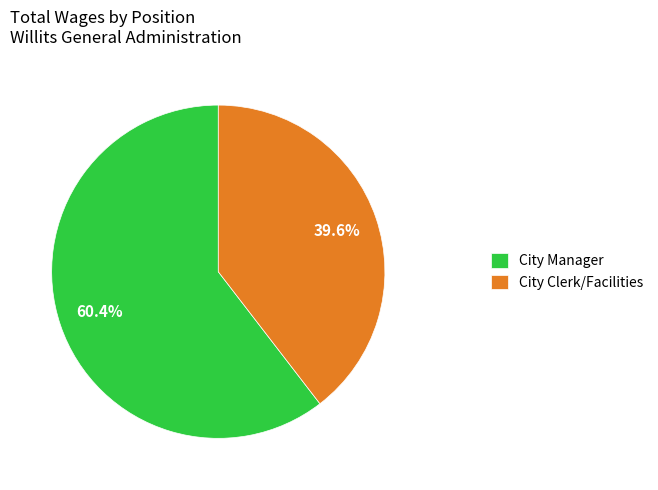

Which has a higher value, City Manager or City Clerk/Facilities?

City Manager